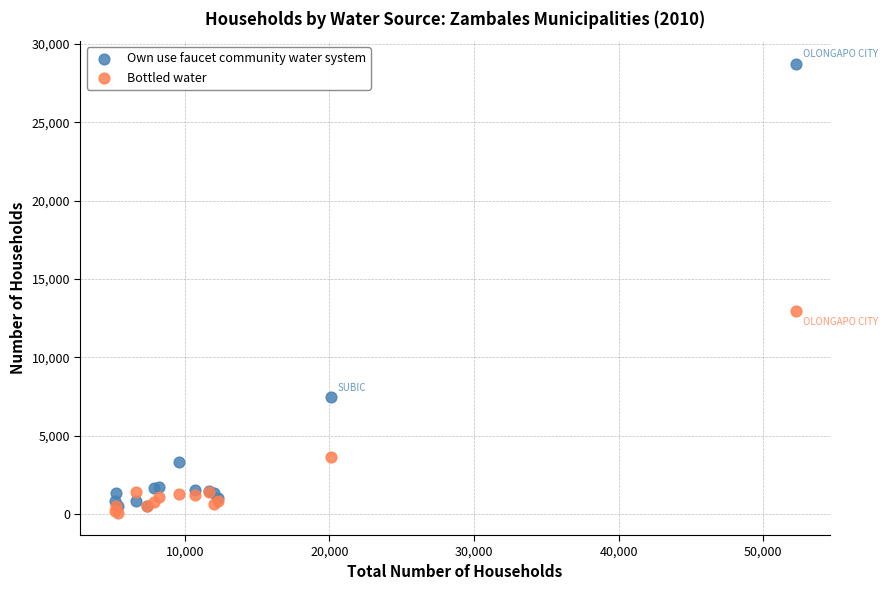

Which series reaches the minimum Y coordinate?

Bottled water